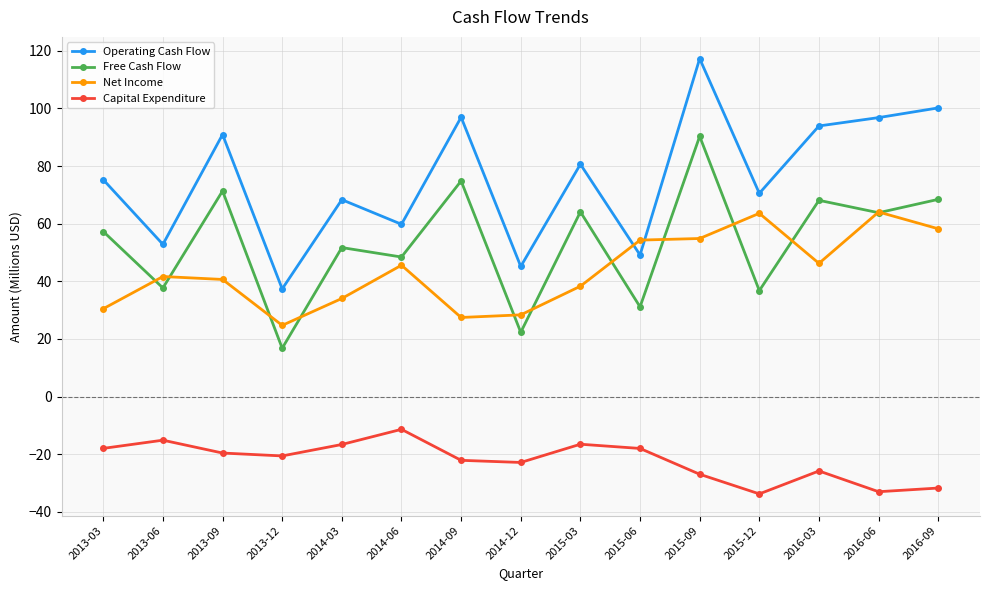

What is the label of the 9th point from the left?

2015-03